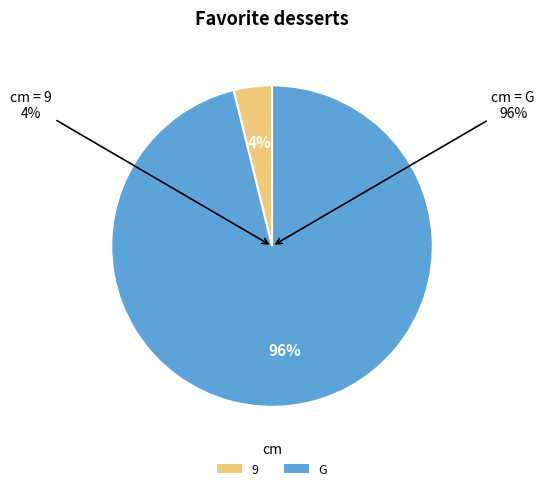

Between 9 and G, which is larger?

G